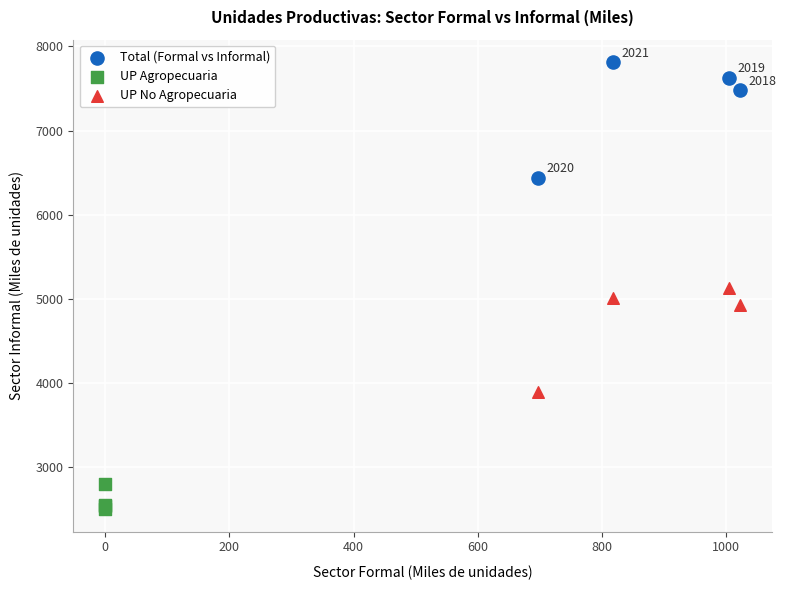

Which series contains the highest Y value?

Total (Formal vs Informal)